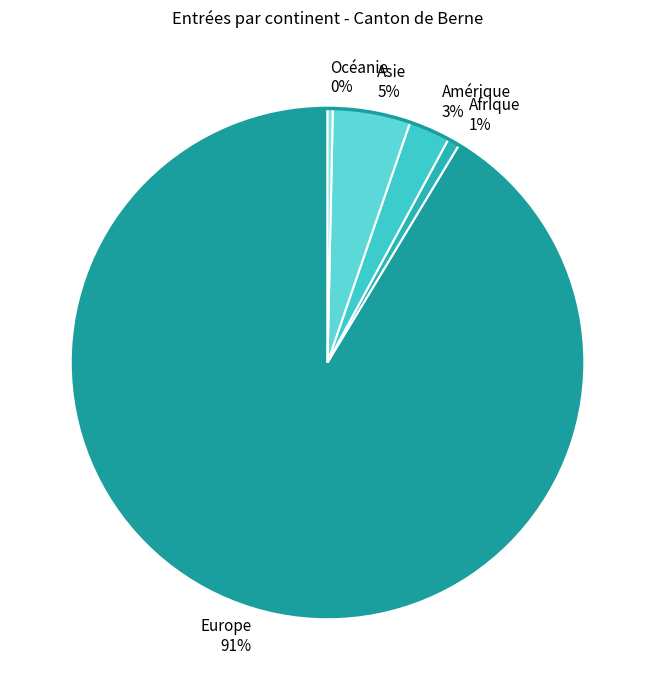

How many segments does this pie chart have?

5